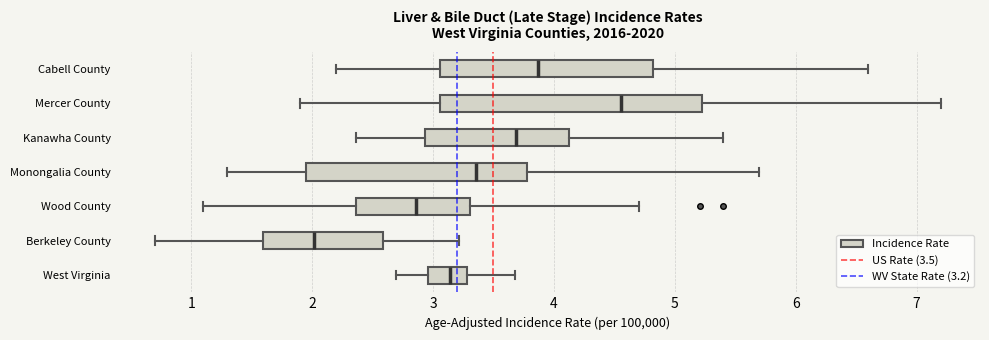

Reading bottom to top, transcribe this box plot: for each box, give where its median line is, the range the box spans, and where its two whiskers end, as read against the x-axis. The values are not printed on the chart, so give them approximately, as read against the axis.

West Virginia: median 3.1, box 3.0 to 3.3, whiskers 2.7 to 3.7
Berkeley County: median 2.0, box 1.6 to 2.6, whiskers 0.7 to 3.2
Wood County: median 2.9, box 2.4 to 3.3, whiskers 1.1 to 4.7
Monongalia County: median 3.4, box 2.0 to 3.8, whiskers 1.3 to 5.7
Kanawha County: median 3.7, box 2.9 to 4.1, whiskers 2.4 to 5.4
Mercer County: median 4.6, box 3.1 to 5.2, whiskers 1.9 to 7.2
Cabell County: median 3.9, box 3.1 to 4.8, whiskers 2.2 to 6.6